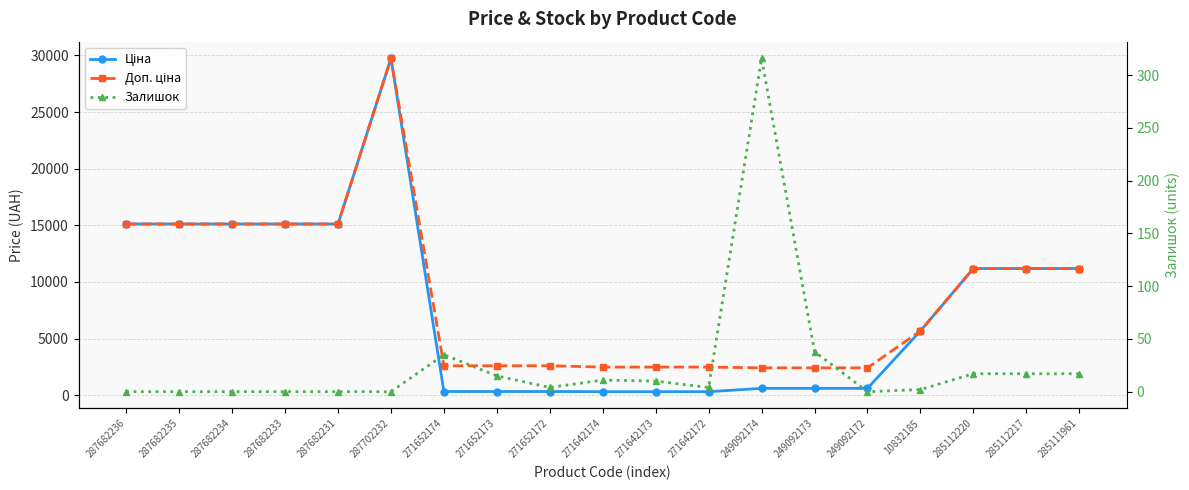

Which series has the widest spread of values?

Ціна